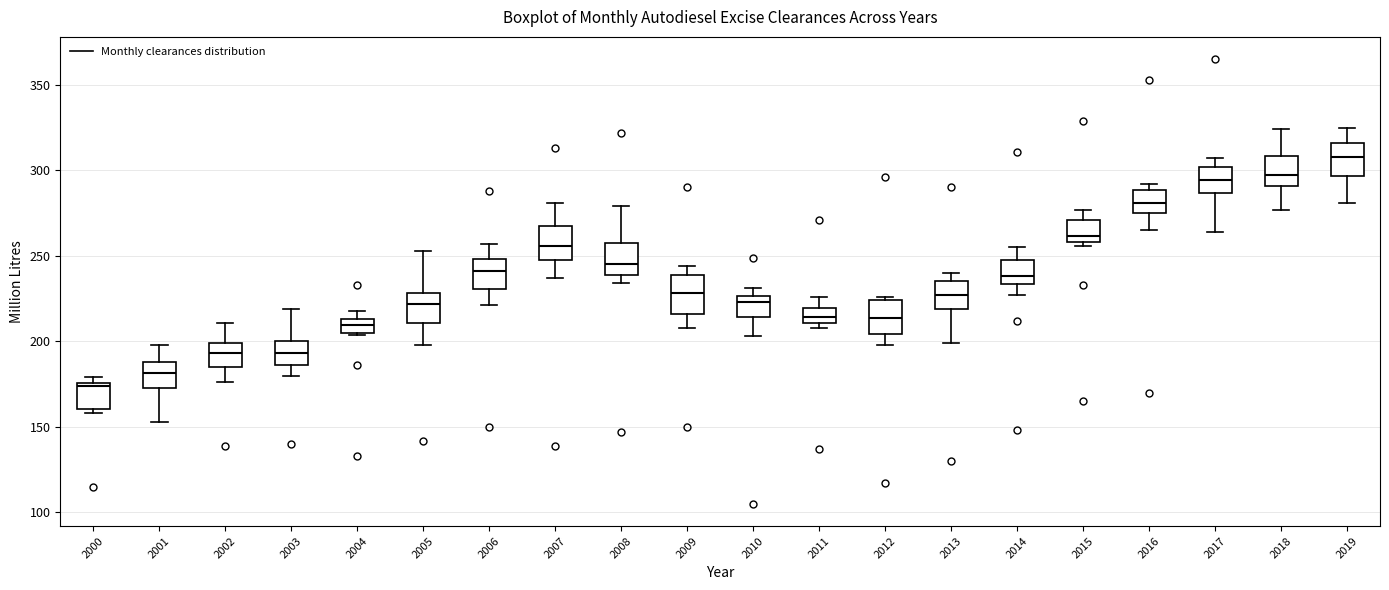

Reading left to right, transcribe this box plot: for each box, give where its median line is, the range the box spans, and where its two whiskers end, as read against the y-axis. The values are not printed on the chart, so give them approximately, as read against the axis.

2000: median 175 (just below the box's upper edge), box 160 to 175, whiskers 160 (just below the box's lower edge) to 180
2001: median 180, box 175 to 190, whiskers 155 to 200
2002: median 195, box 185 to 200, whiskers 175 to 210
2003: median 195, box 185 to 200, whiskers 180 to 220
2004: median 210, box 205 to 215, whiskers 205 to 220
2005: median 220, box 210 to 230, whiskers 200 to 255
2006: median 240, box 230 to 250, whiskers 220 to 255
2007: median 255, box 250 to 265, whiskers 235 to 280
2008: median 245, box 240 to 260, whiskers 235 to 280
2009: median 230, box 215 to 240, whiskers 210 to 245
2010: median 225 (just below the box's upper edge), box 215 to 225, whiskers 205 to 230
2011: median 215, box 210 to 220, whiskers 210 (just below the box's lower edge) to 225
2012: median 215, box 205 to 225, whiskers 200 to 225 (just above the box's upper edge)
2013: median 225, box 220 to 235, whiskers 200 to 240
2014: median 240, box 235 to 250, whiskers 225 to 255
2015: median 260 (just above the box's lower edge), box 260 to 270, whiskers 255 to 275
2016: median 280, box 275 to 290, whiskers 265 to 290 (just above the box's upper edge)
2017: median 295, box 285 to 300, whiskers 265 to 305
2018: median 295, box 290 to 310, whiskers 275 to 325
2019: median 310, box 295 to 315, whiskers 280 to 325